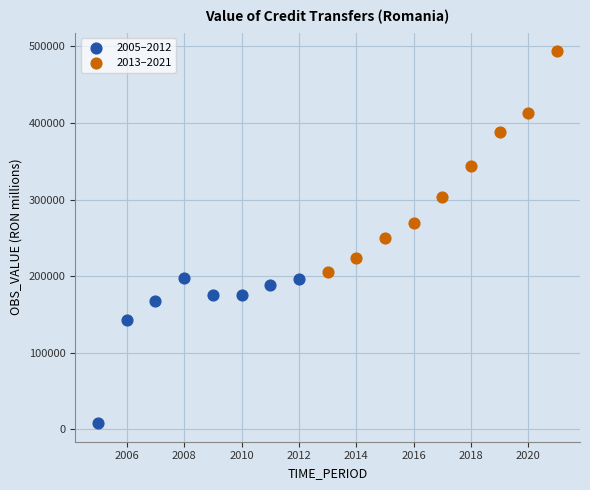

Which series has the largest Y range (max minus min)?

2013–2021